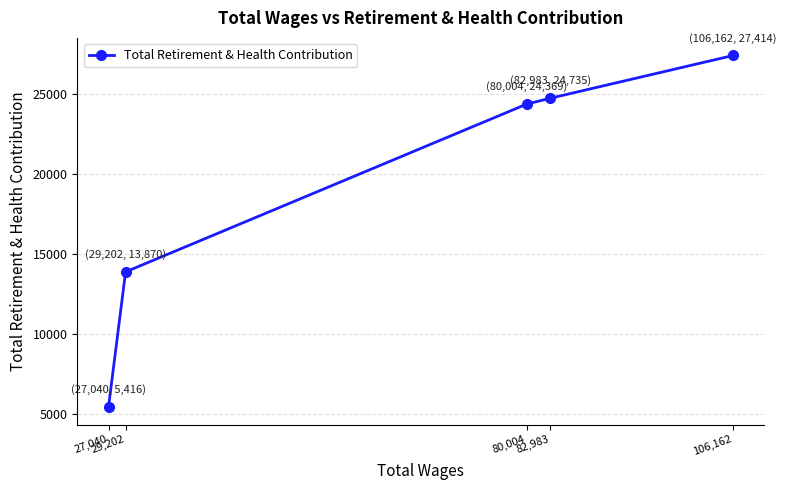

What position from the left is 27,040?

1